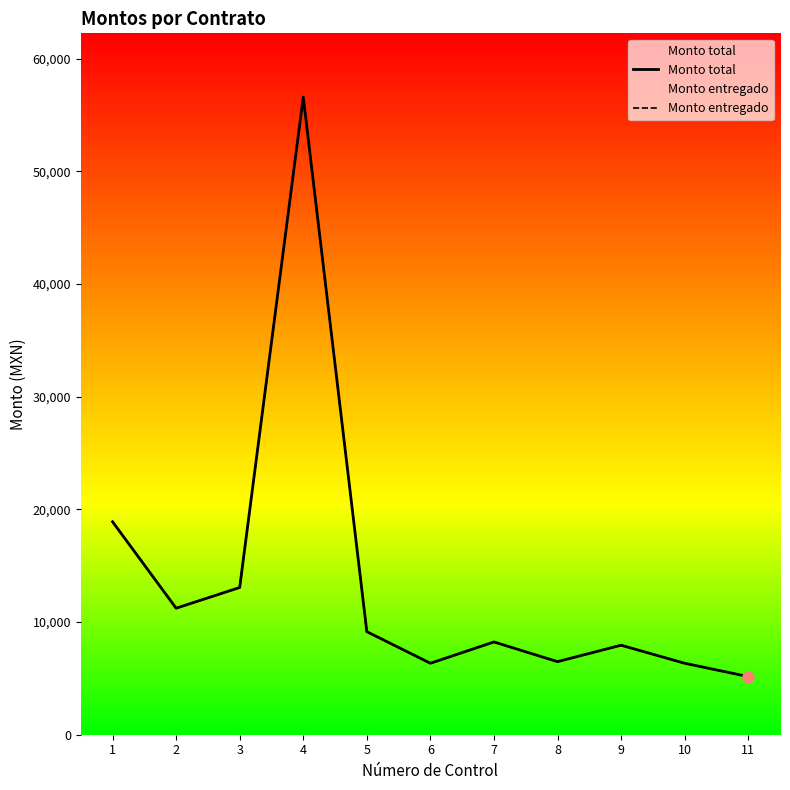

True or false: Monto total and Monto entregado intersect in this chart.

False